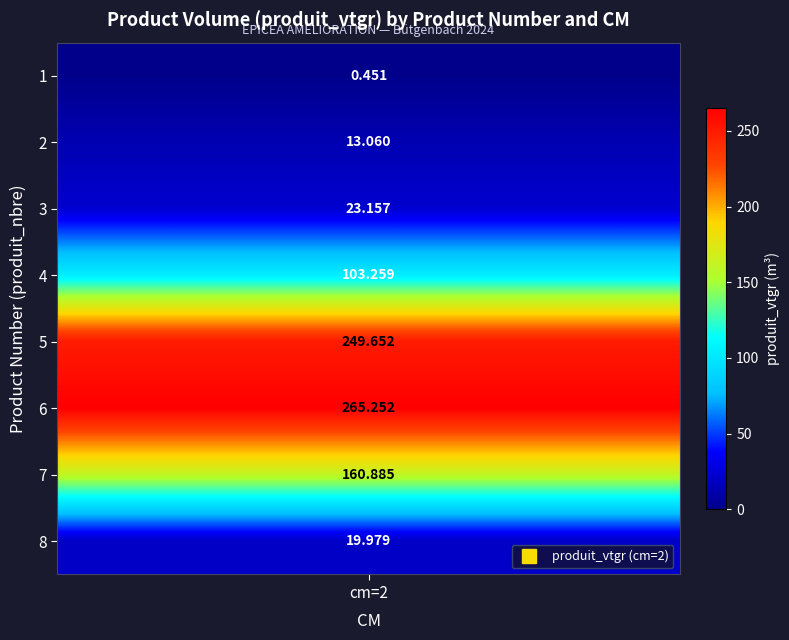

What is the smallest value displayed?

0.5